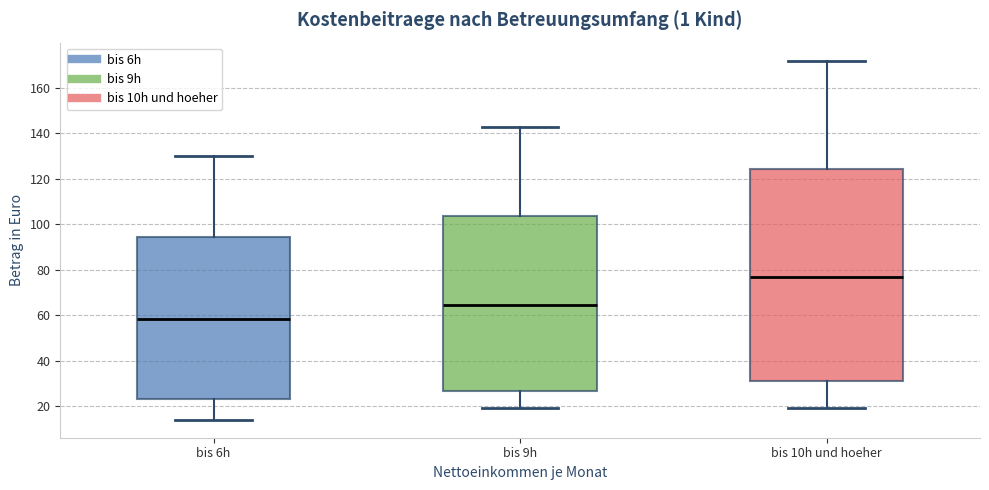

Reading left to right, read every box against the y-axis: the position of its median line, the range the box covers, and the ends of its whiskers. The values are not printed on the chart, so give them approximately, as read against the axis.

bis 6h: median 58, box 24 to 94, whiskers 14 to 130
bis 9h: median 64, box 26 to 104, whiskers 20 to 144
bis 10h und hoeher: median 78, box 32 to 124, whiskers 20 to 172